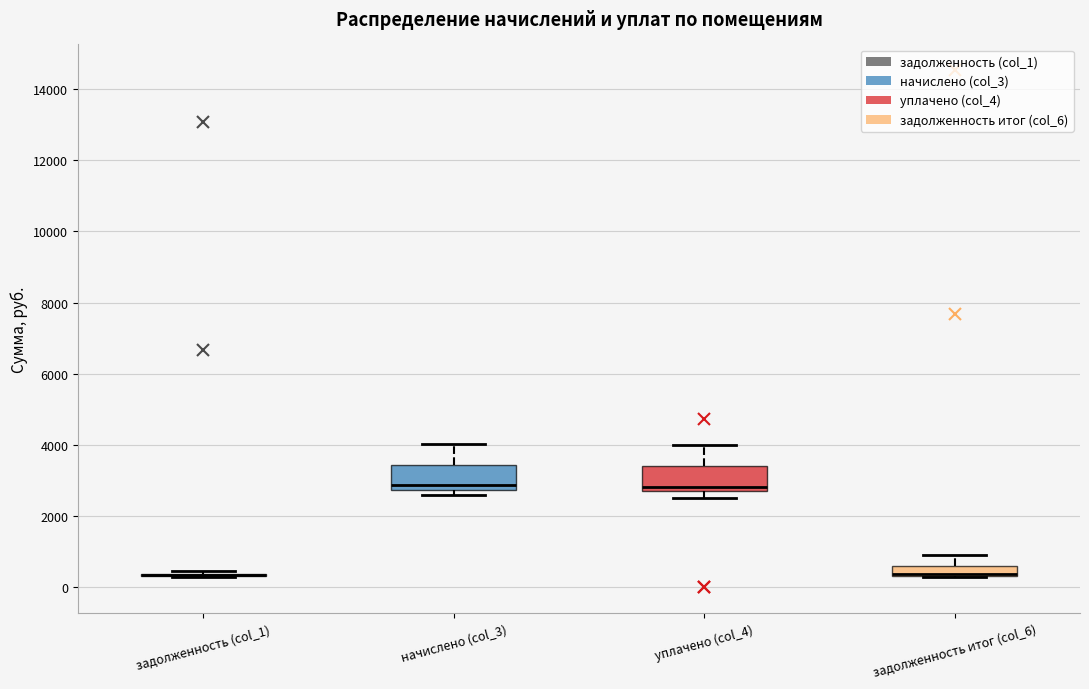

Where is the upper edge of the box for уплачено (col_4) on the y-axis? The values are not printed on the chart, so give them approximately, as read against the axis.

3400